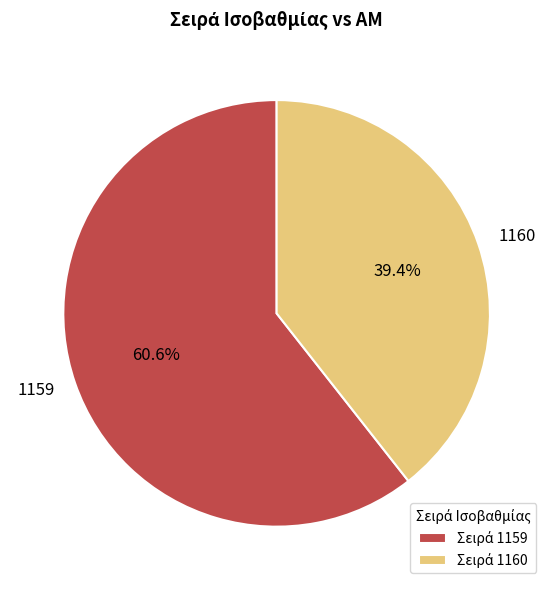

Which has a higher value, 1160 or 1159?

1159